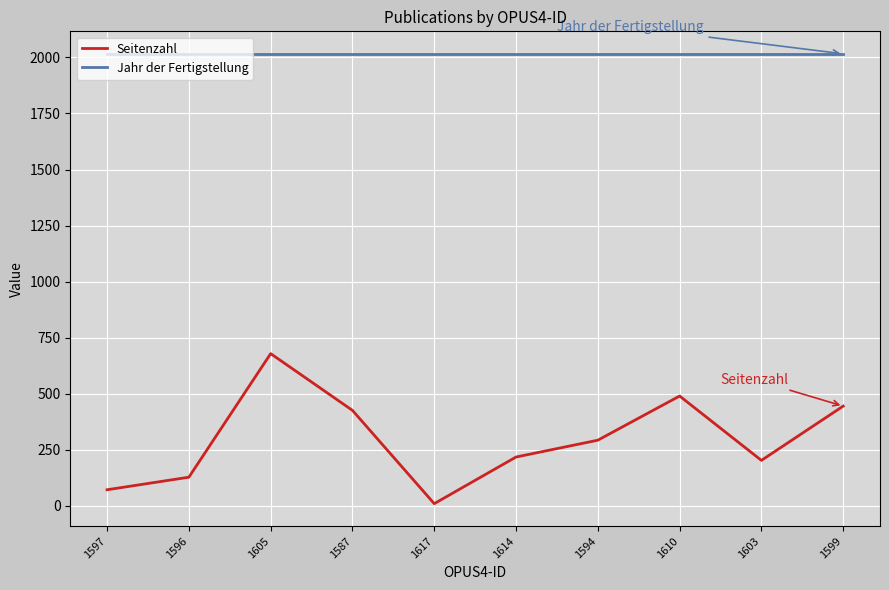

Where does the Seitenzahl series first go above 293?

1605